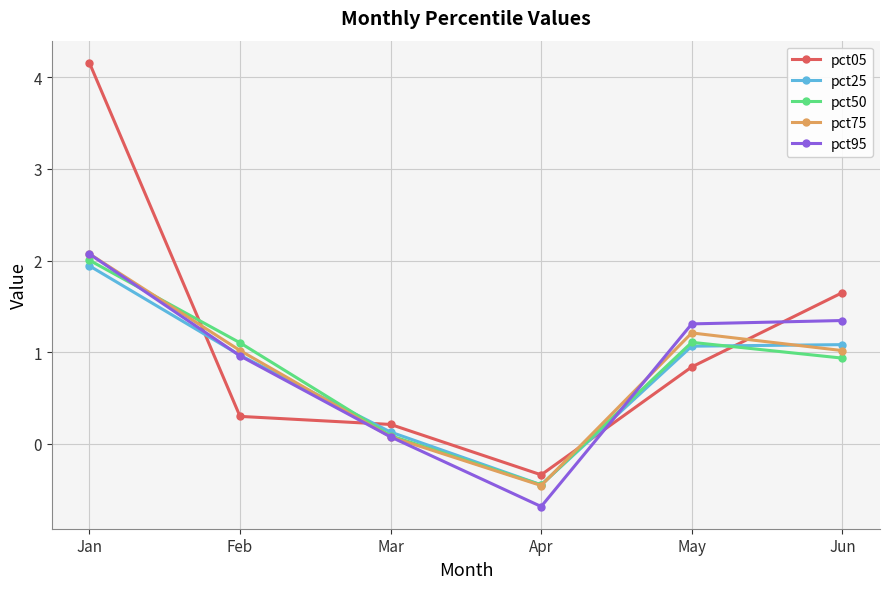

What is the spread (max minus min) of values at Jun?

0.7